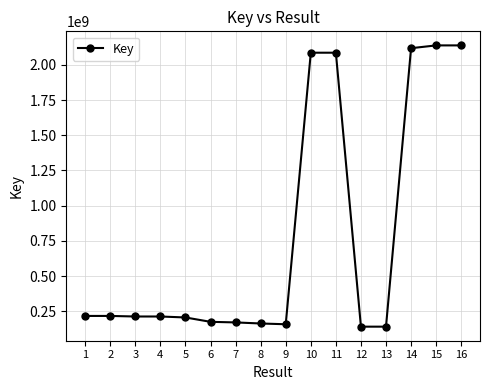

Where does the data first go above 213165467?

1